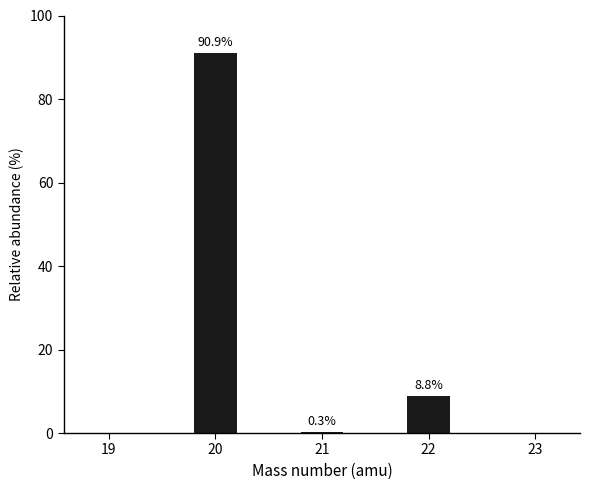

Reading left to right, extract all data points from this chart.

19=0.0	20=90.9	21=0.3	22=8.8	23=0.0